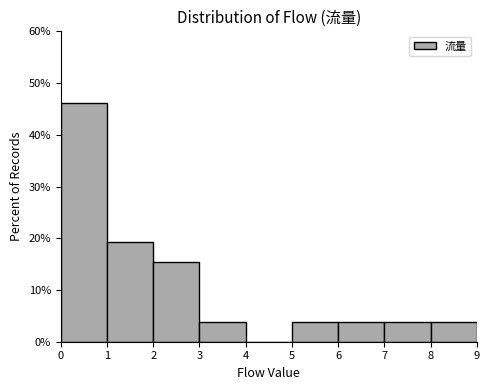

Over which range of the x-axis is the bar tallest?

0 to 1